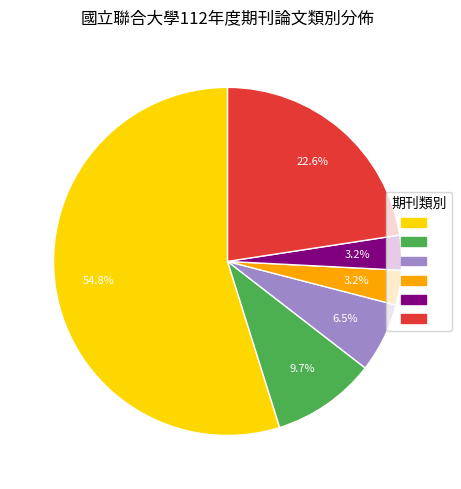

Is there a majority slice in this chart?

Yes